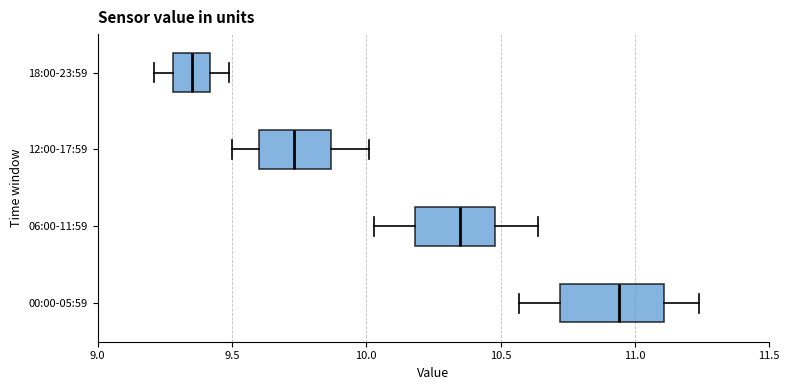

Reading bottom to top, read every box against the x-axis: the position of its median line, the range the box covers, and the ends of its whiskers. The values are not printed on the chart, so give them approximately, as read against the axis.

00:00-05:59: median 10.95, box 10.70 to 11.10, whiskers 10.55 to 11.25
06:00-11:59: median 10.35, box 10.20 to 10.50, whiskers 10.05 to 10.65
12:00-17:59: median 9.75, box 9.60 to 9.85, whiskers 9.50 to 10.00
18:00-23:59: median 9.35, box 9.30 to 9.40, whiskers 9.20 to 9.50